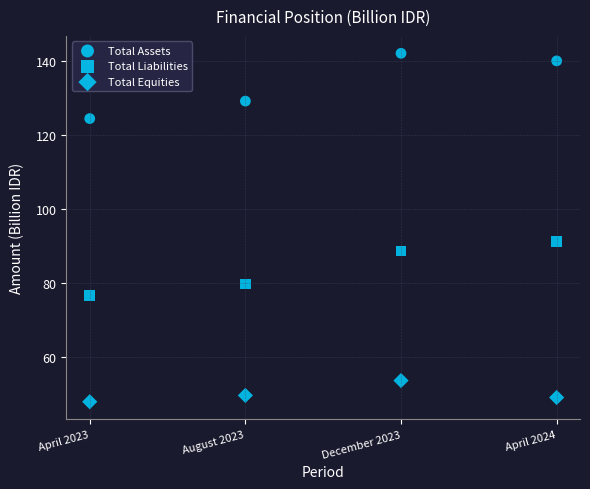

Count the number of points in this scatter plot.

12